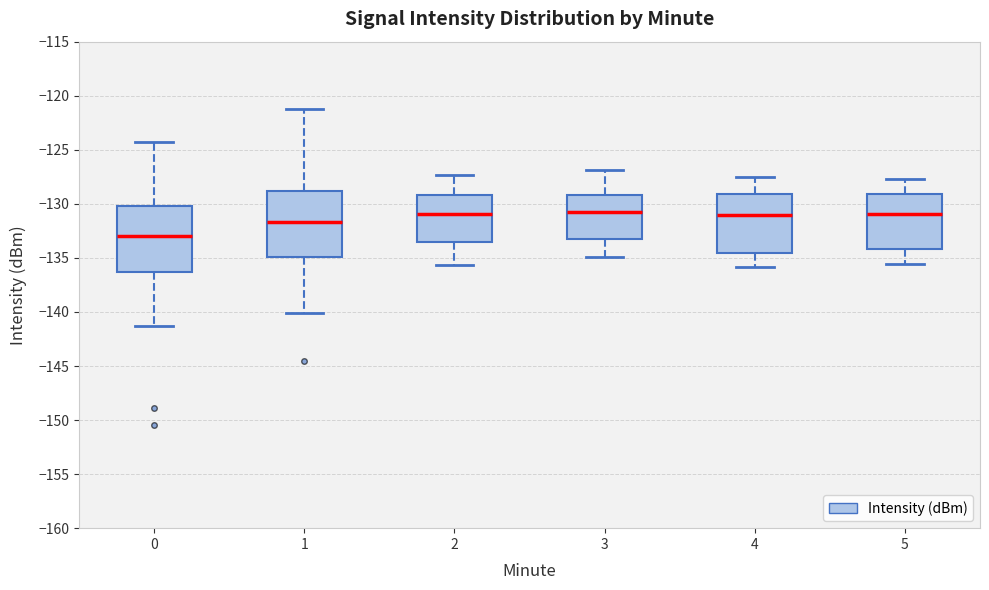

Reading left to right, transcribe this box plot: for each box, give where its median line is, the range the box spans, and where its two whiskers end, as read against the y-axis. The values are not printed on the chart, so give them approximately, as read against the axis.

0: median -133.0, box -136.5 to -130.0, whiskers -141.5 to -124.0
1: median -131.5, box -135.0 to -129.0, whiskers -140.0 to -121.5
2: median -131.0, box -133.5 to -129.0, whiskers -135.5 to -127.5
3: median -131.0, box -133.0 to -129.0, whiskers -135.0 to -127.0
4: median -131.0, box -134.5 to -129.0, whiskers -136.0 to -127.5
5: median -131.0, box -134.0 to -129.0, whiskers -135.5 to -127.5